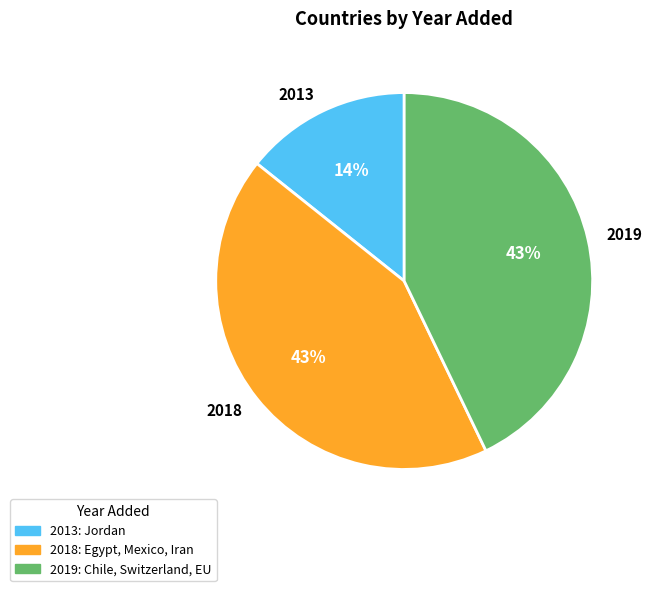

Which category has the smallest portion of the pie?

2013